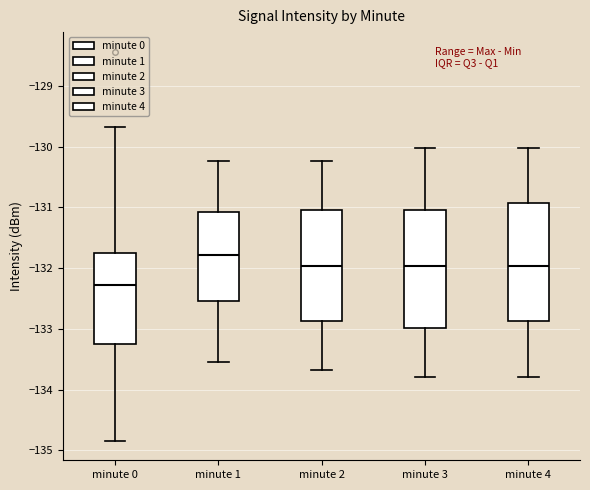

Reading left to right, transcribe this box plot: for each box, give where its median line is, the range the box spans, and where its two whiskers end, as read against the y-axis. The values are not printed on the chart, so give them approximately, as read against the axis.

minute 0: median -132.3, box -133.3 to -131.7, whiskers -134.8 to -129.7
minute 1: median -131.8, box -132.5 to -131.1, whiskers -133.5 to -130.2
minute 2: median -132.0, box -132.9 to -131.0, whiskers -133.7 to -130.2
minute 3: median -132.0, box -133.0 to -131.0, whiskers -133.8 to -130.0
minute 4: median -132.0, box -132.9 to -130.9, whiskers -133.8 to -130.0